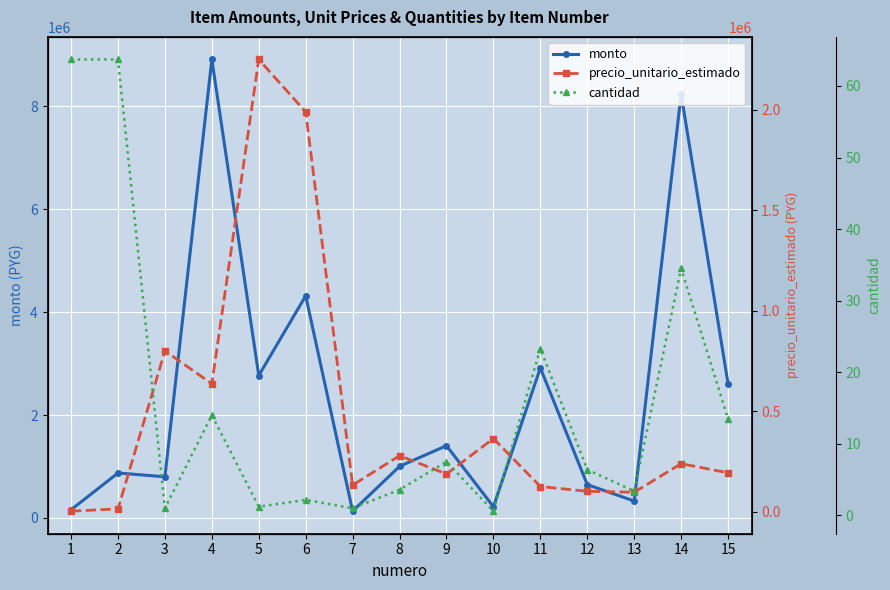

What is the difference between the maximum and minimum values in the monto series?

8777700